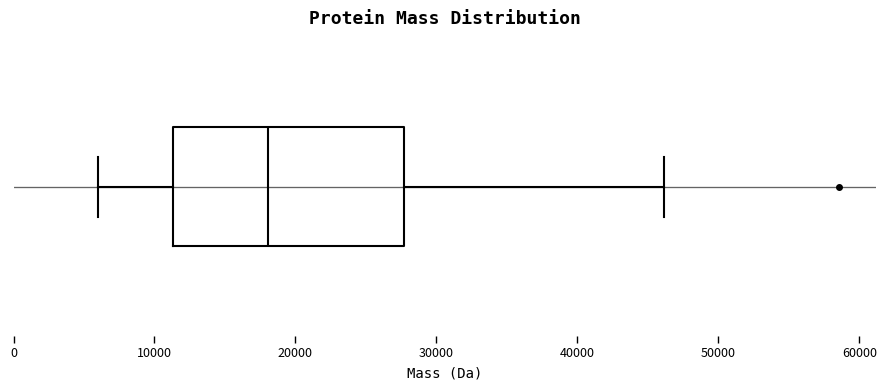

Where is the left edge of the box on the x-axis? The values are not printed on the chart, so give them approximately, as read against the axis.

11000